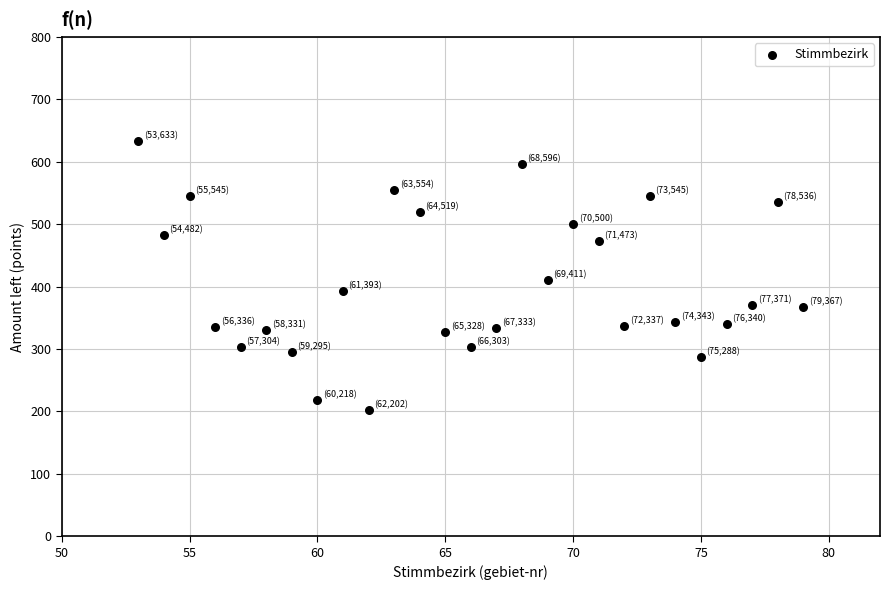

What is the range of X values (max minus min)?

26